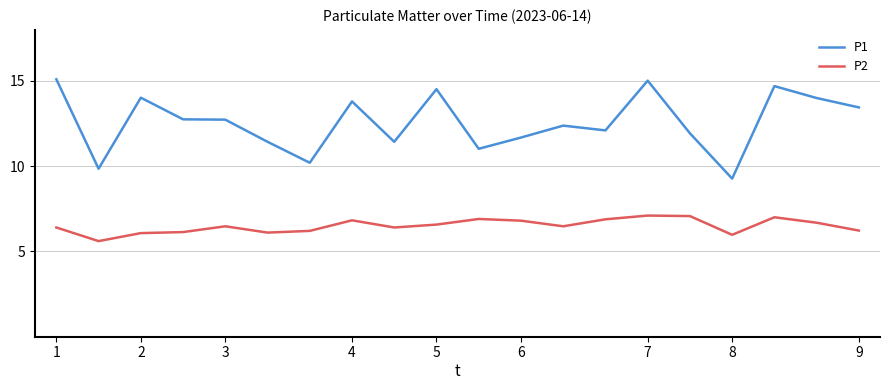

True or false: P1 and P2 intersect in this chart.

False